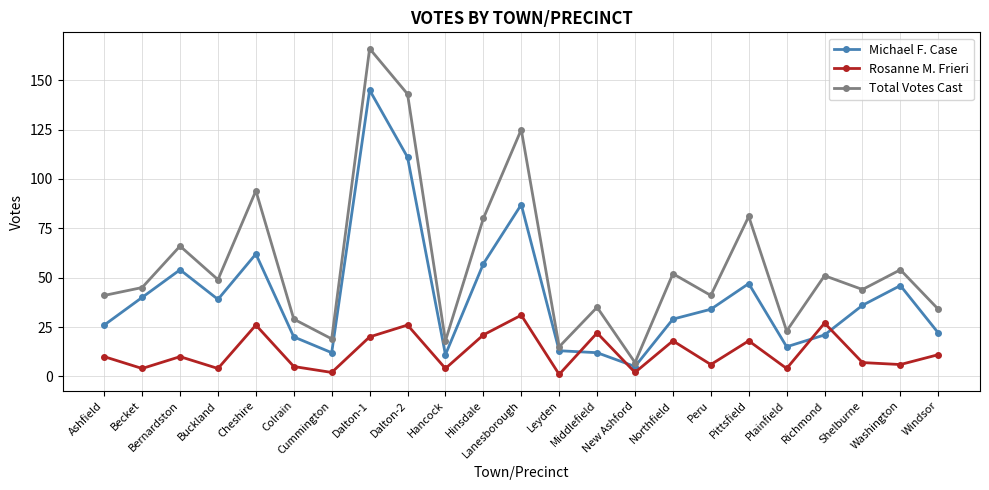

True or false: Rosanne M. Frieri and Total Votes Cast intersect in this chart.

False